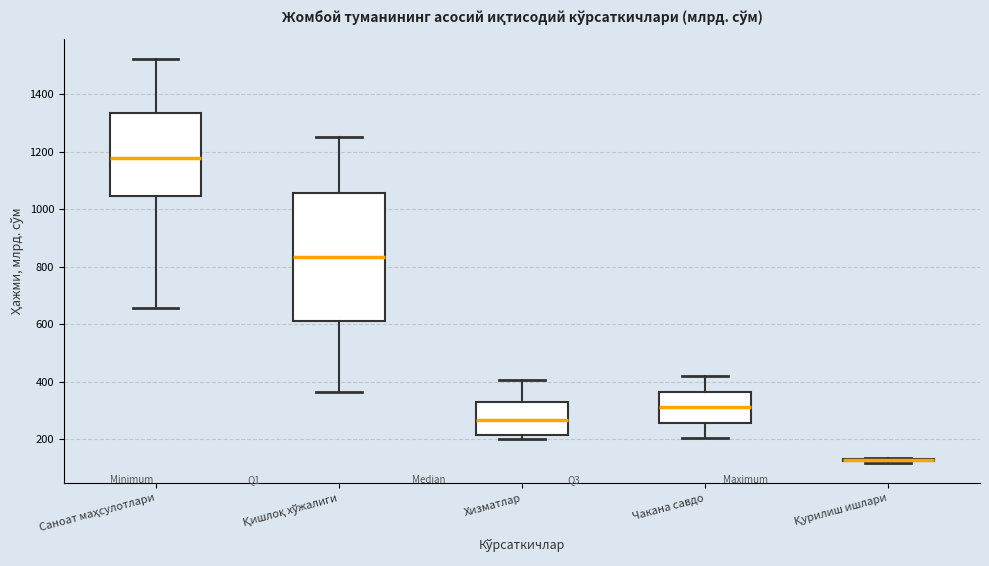

Comparing the boxes themselves (not the whiskers), which one is the tallest?

Қишлоқ хўжалиги